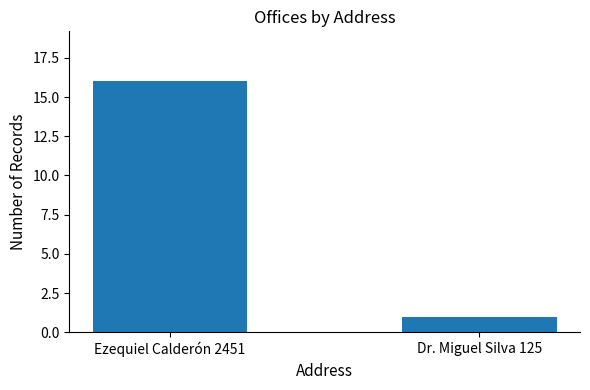

Approximately how many times larger is the value at Dr. Miguel Silva 125 compared to Ezequiel Calderón 2451?

0.1